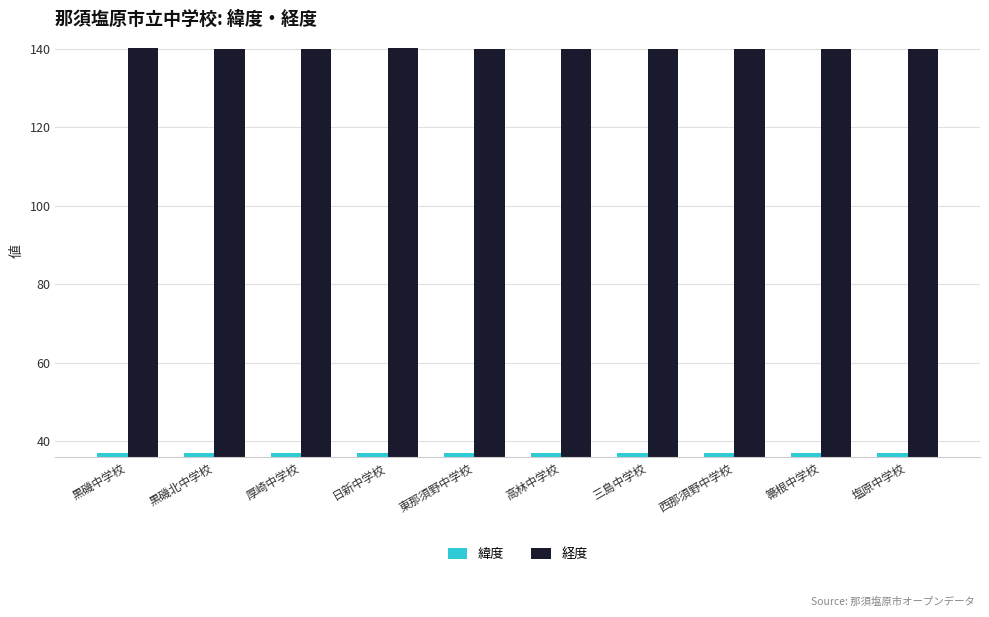

True or false: 経度 has a value of 230.9 at 西那須野中学校.

False